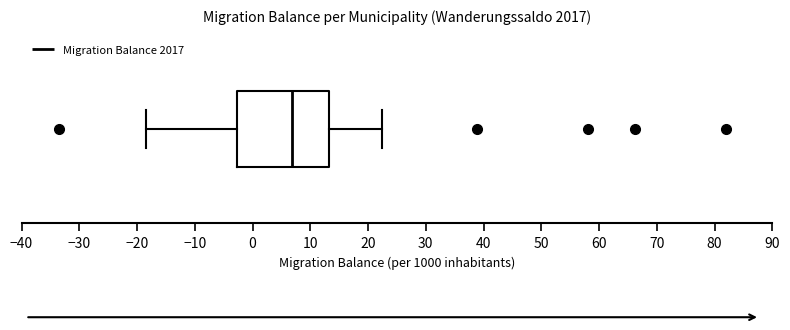

Where is the left edge of the box on the x-axis? The values are not printed on the chart, so give them approximately, as read against the axis.

-3